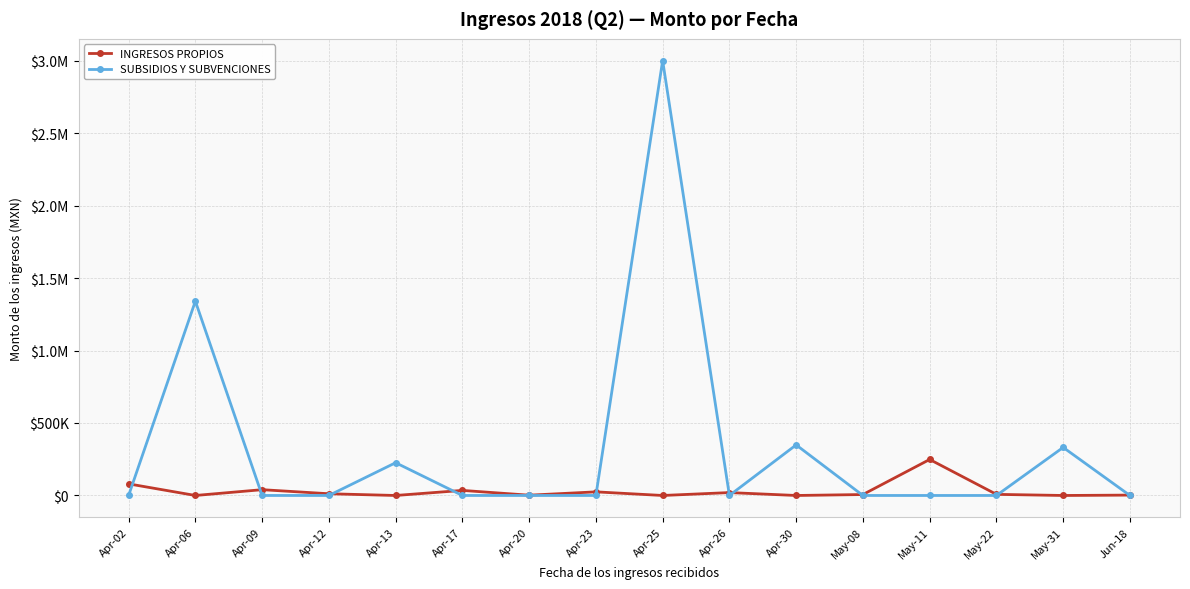

What are all the series names shown in the legend?

INGRESOS PROPIOS, SUBSIDIOS Y SUBVENCIONES